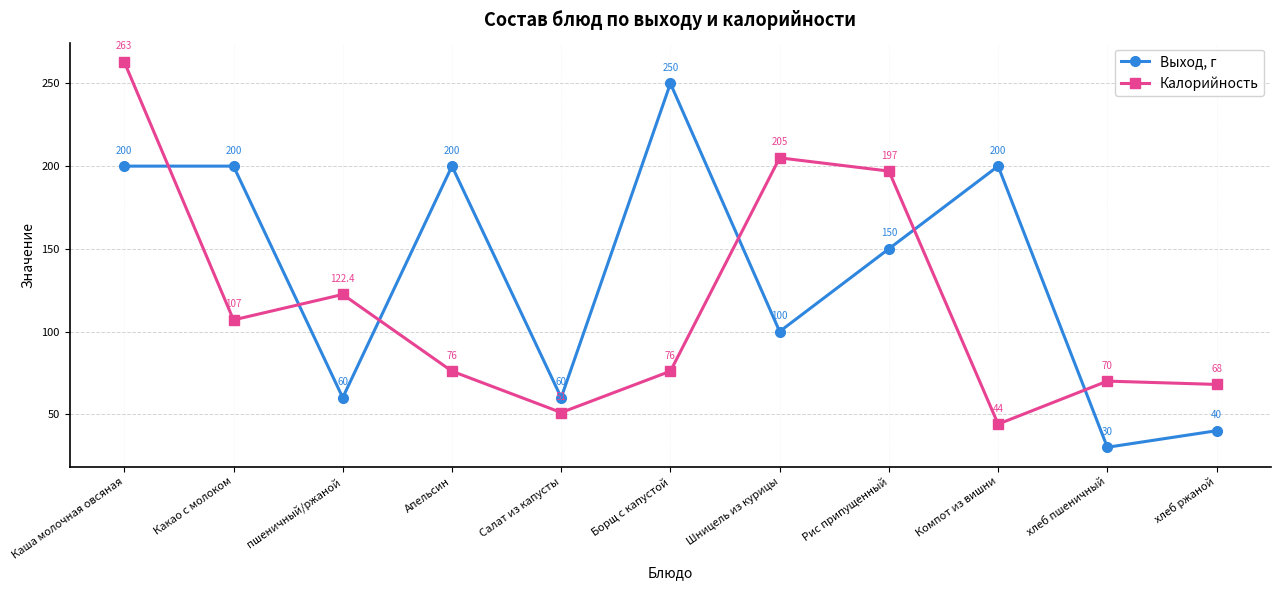

True or false: Калорийность has more than 1 interior local peaks.

True